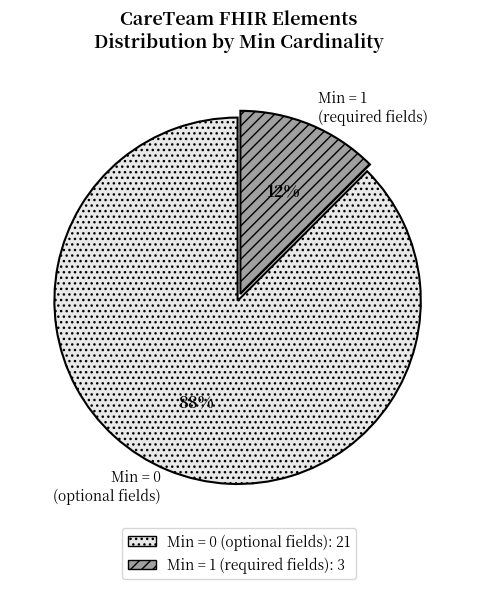

Is there any slice that represents more than half of the pie?

Yes